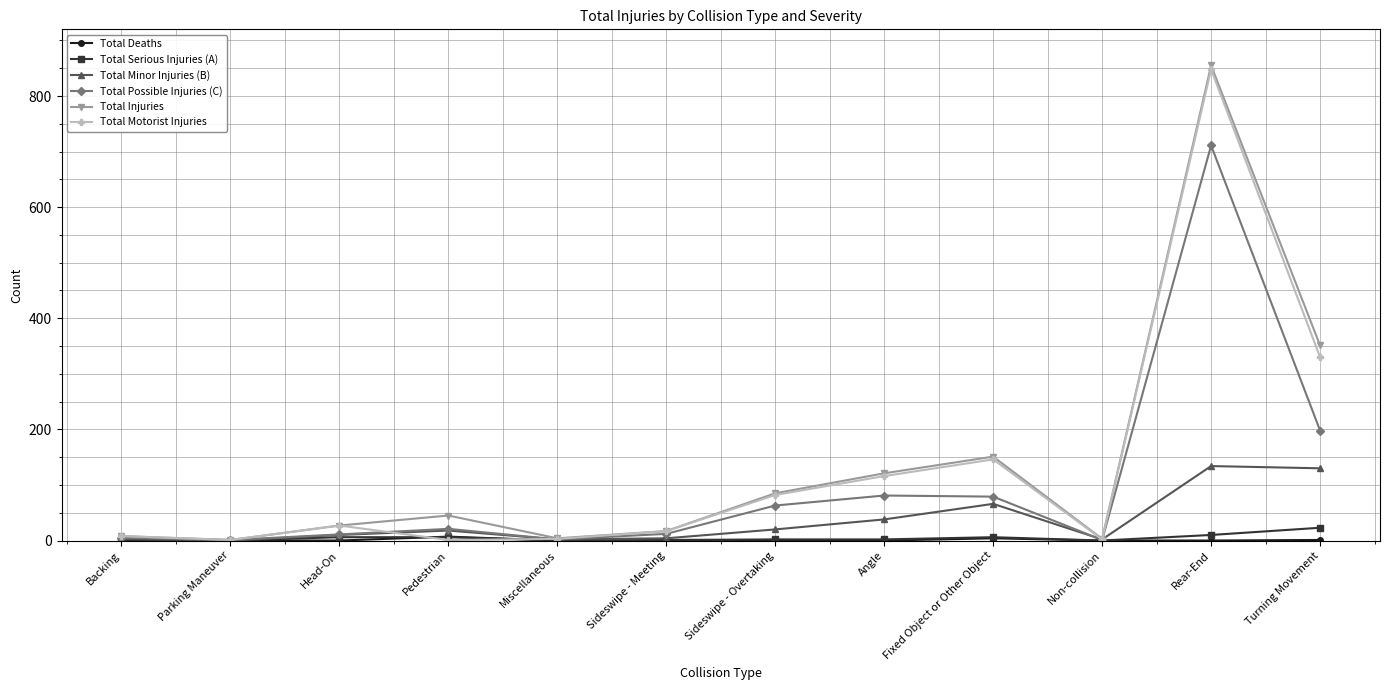

Where is the first local maximum for Total Injuries?

Pedestrian